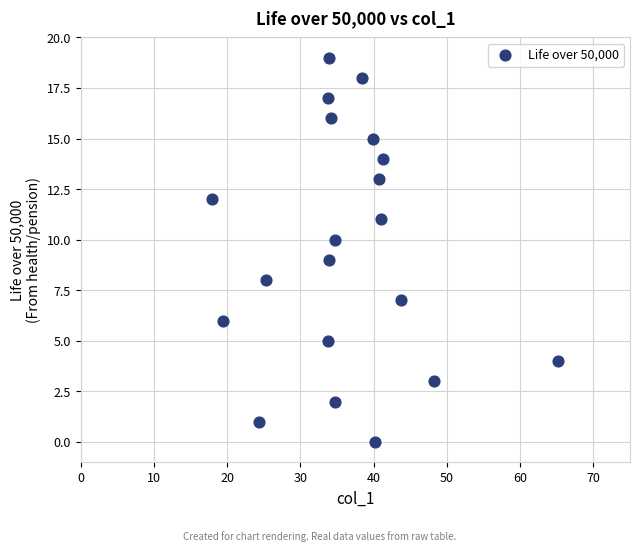

What is the range of Y values (max minus min)?

19